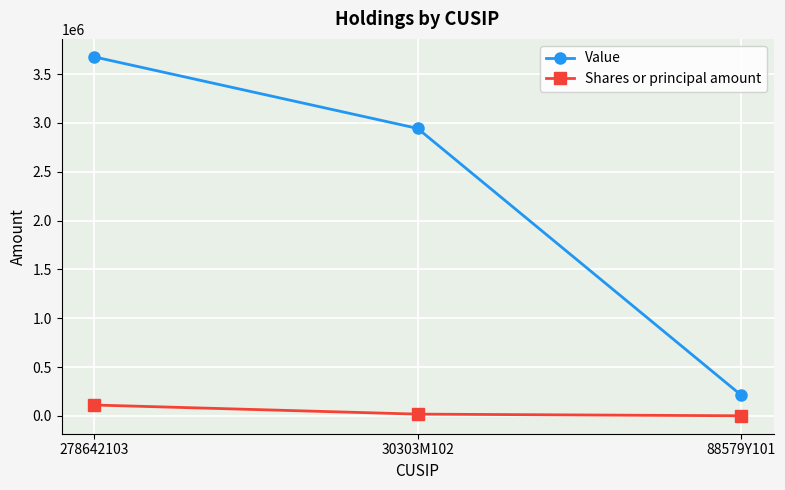

Is the value of Shares or principal amount at 30303M102 greater than the value of Value at 30303M102?

No